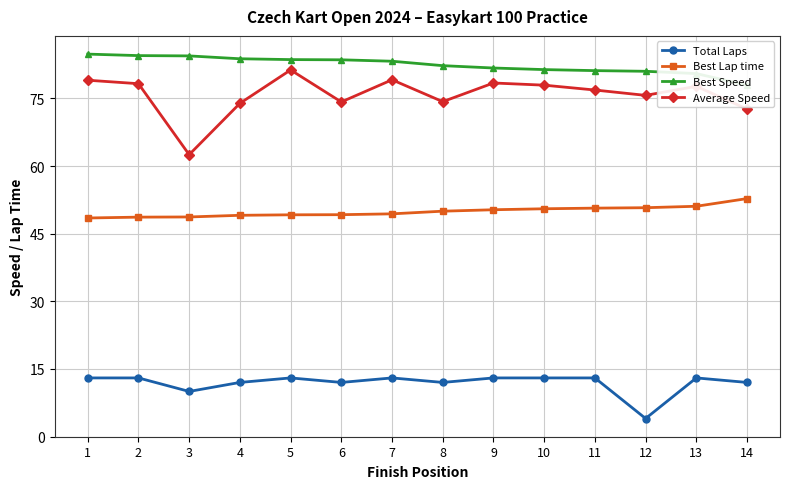

In Total Laps, how many points are higher than both neighbors (excluding endpoints)?

3